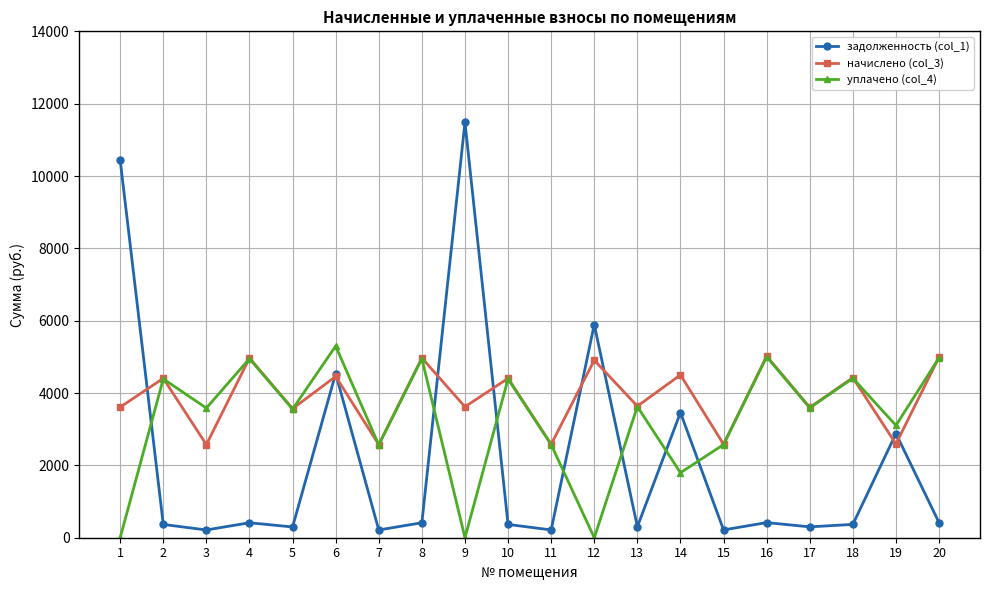

What is the maximum value shown in the chart?

11485.8